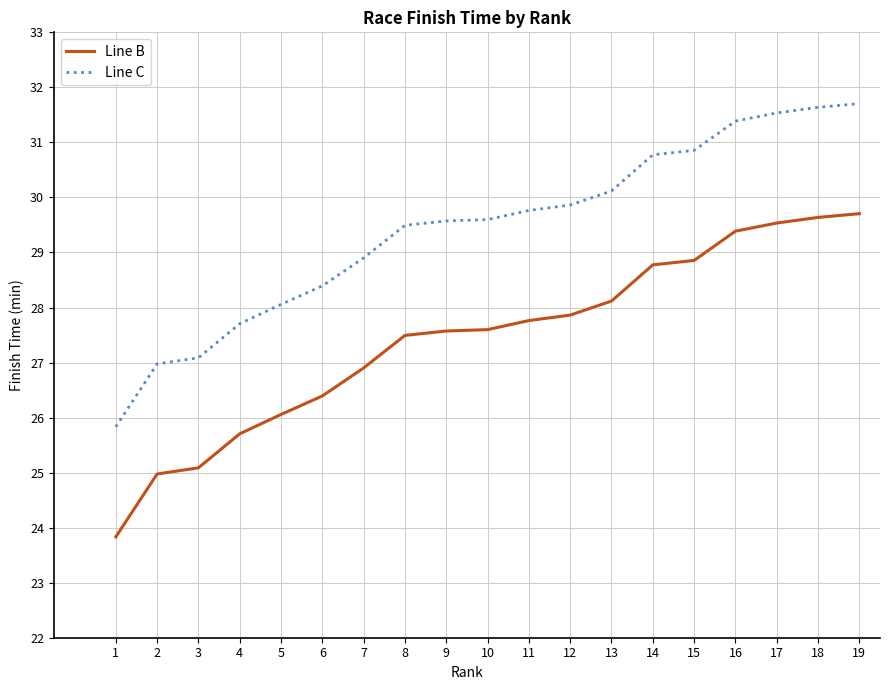

Reading left to right, extract all data points from this chart.

Line B: 23.8	25.0	25.1	25.7	26.1	26.4	26.9	27.5	27.6	27.6	27.8	27.9	28.1	28.8	28.9	29.4	29.5	29.6	29.7
Line C: 25.8	27.0	27.1	27.7	28.1	28.4	28.9	29.5	29.6	29.6	29.8	29.9	30.1	30.8	30.9	31.4	31.5	31.6	31.7